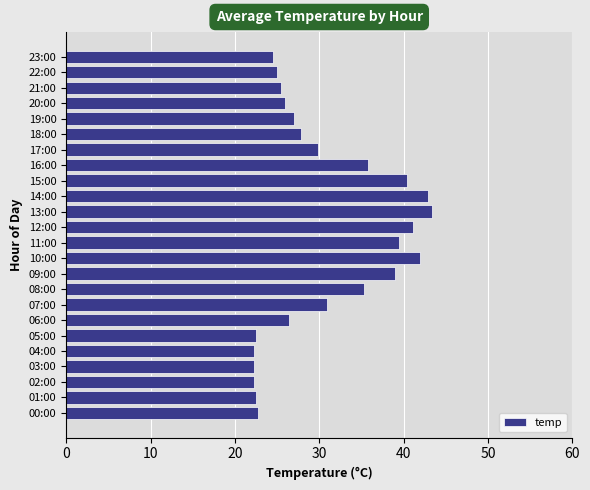

What is the greatest value displayed?

43.4